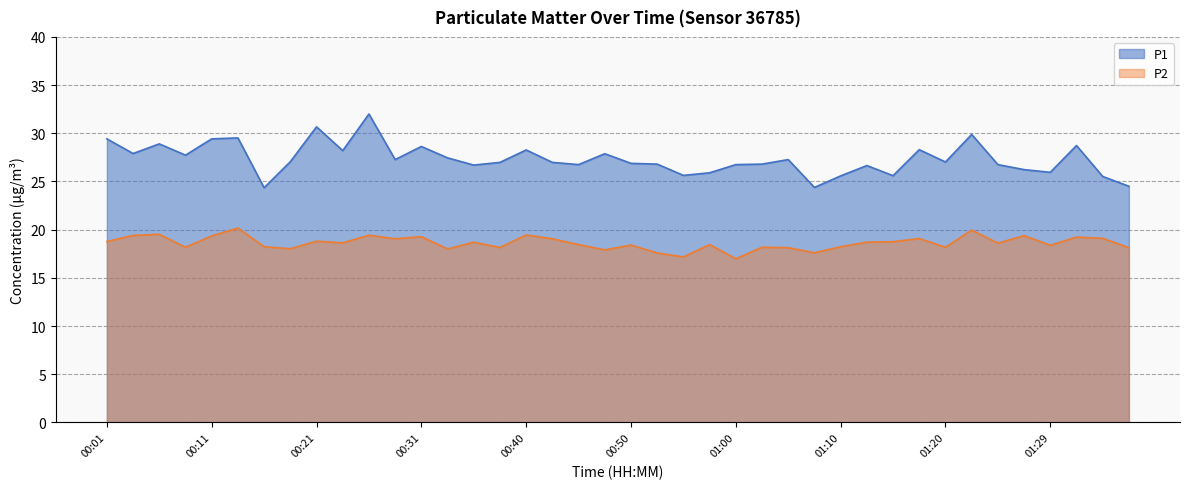

True or false: P1 has a value of 32.0 at 00:26.

True